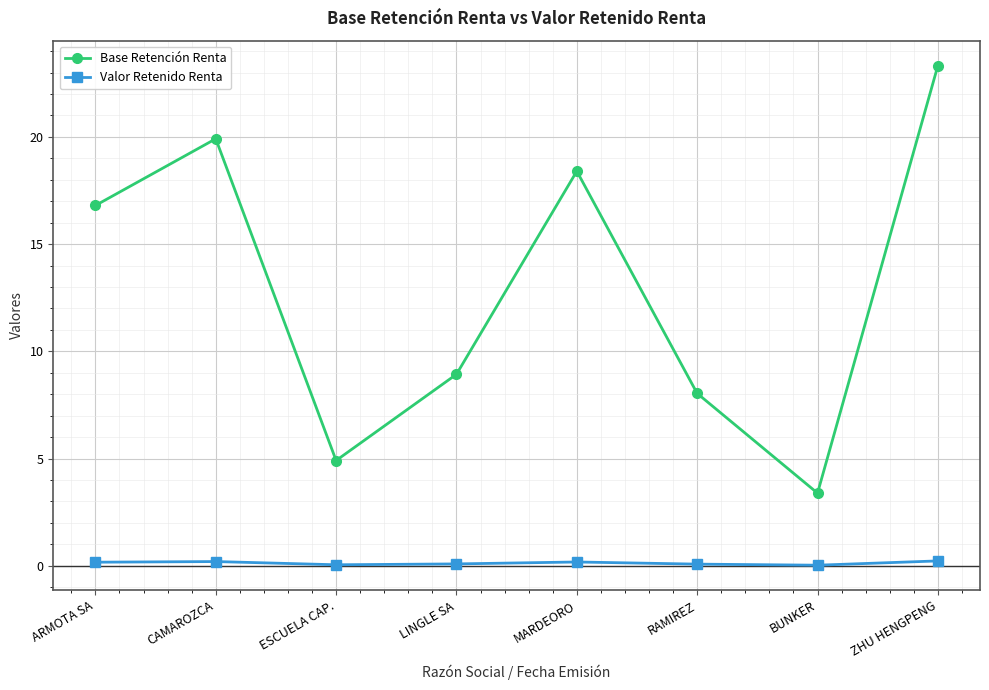

Which label corresponds to the largest value in the chart?

ZHU HENGPENG